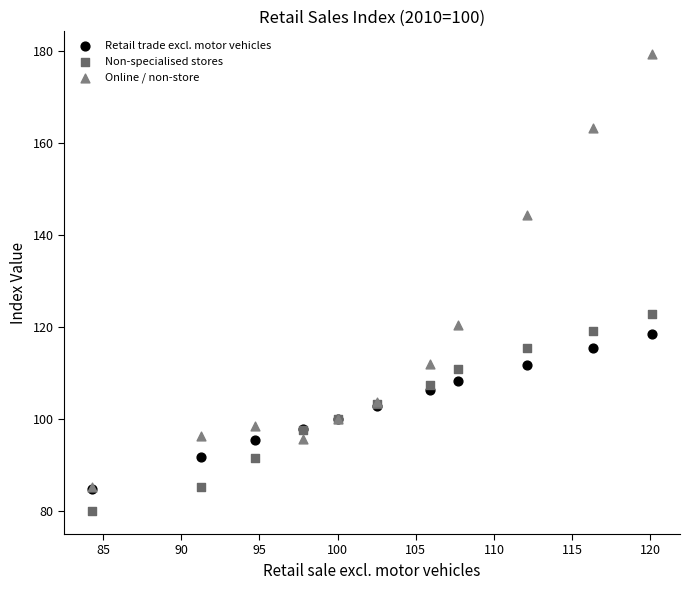

In the Online / non-store series, what Y value is closest to 132?

120.4